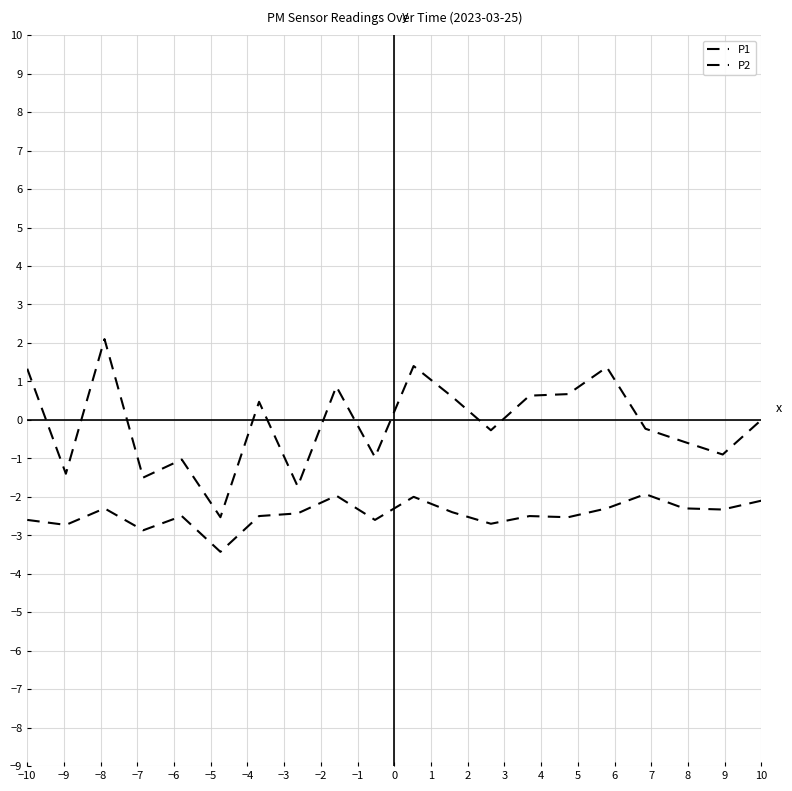

At which category does P1 reach its first local peak?

−8